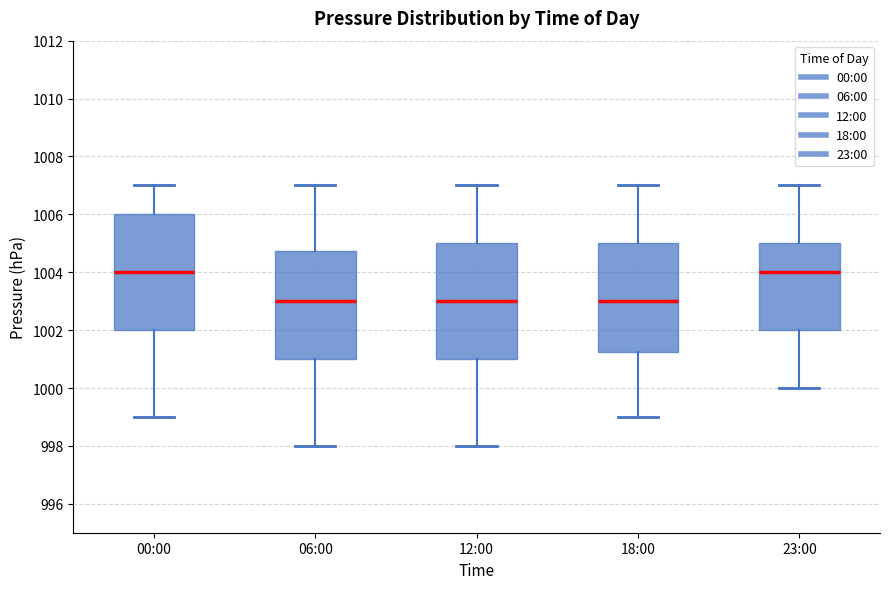

Reading left to right, read every box against the y-axis: the position of its median line, the range the box covers, and the ends of its whiskers. The values are not printed on the chart, so give them approximately, as read against the axis.

00:00: median 1004.0, box 1002.0 to 1006.0, whiskers 999.0 to 1007.0
06:00: median 1003.0, box 1001.0 to 1004.8, whiskers 998.0 to 1007.0
12:00: median 1003.0, box 1001.0 to 1005.0, whiskers 998.0 to 1007.0
18:00: median 1003.0, box 1001.2 to 1005.0, whiskers 999.0 to 1007.0
23:00: median 1004.0, box 1002.0 to 1005.0, whiskers 1000.0 to 1007.0